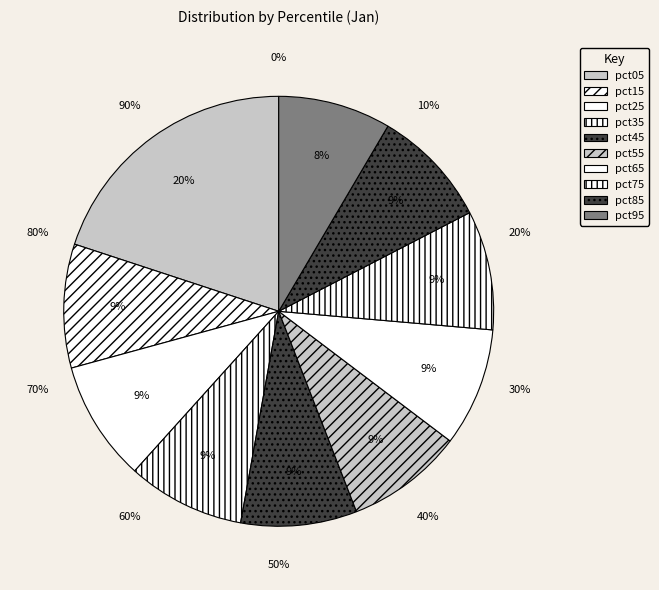

Rank the categories by value from highest to lowest.

pct05, pct15, pct25, pct75, pct85, pct65, pct35, pct55, pct45, pct95